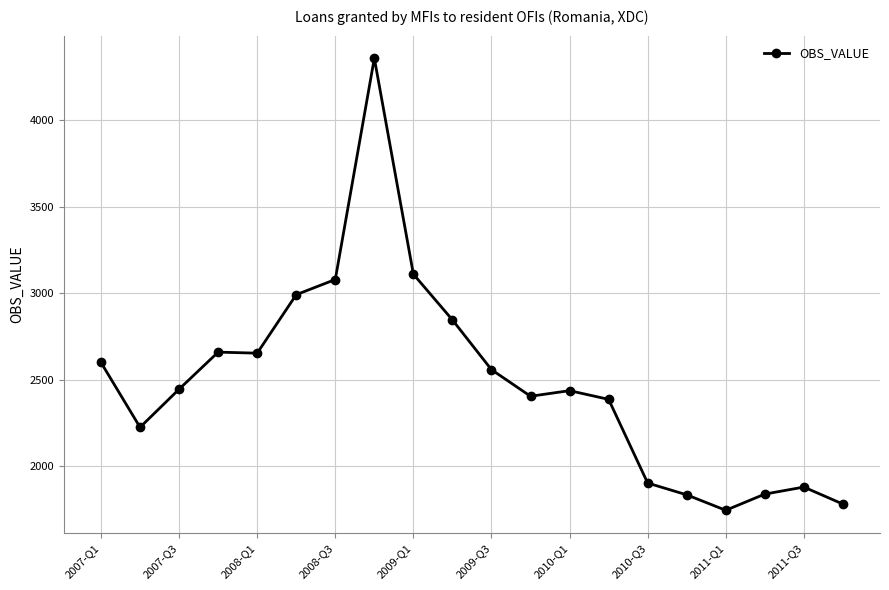

True or false: the data has more than 0 interior local peaks.

True